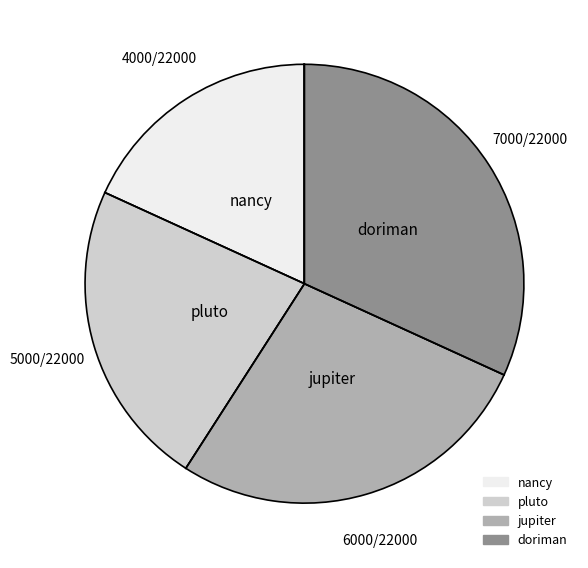

What is the largest slice in the pie chart?

doriman